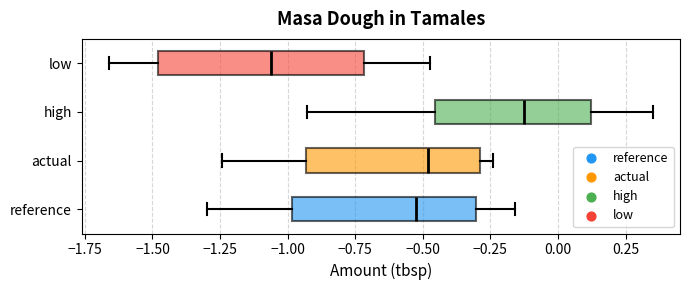

Which box has the furthest to the left median line?

low